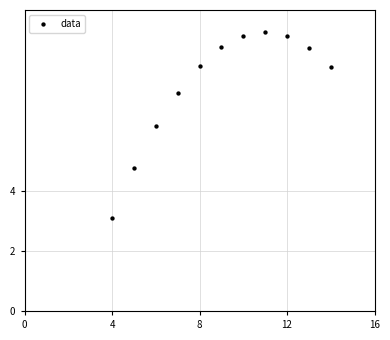

What is the average X value?

9.0